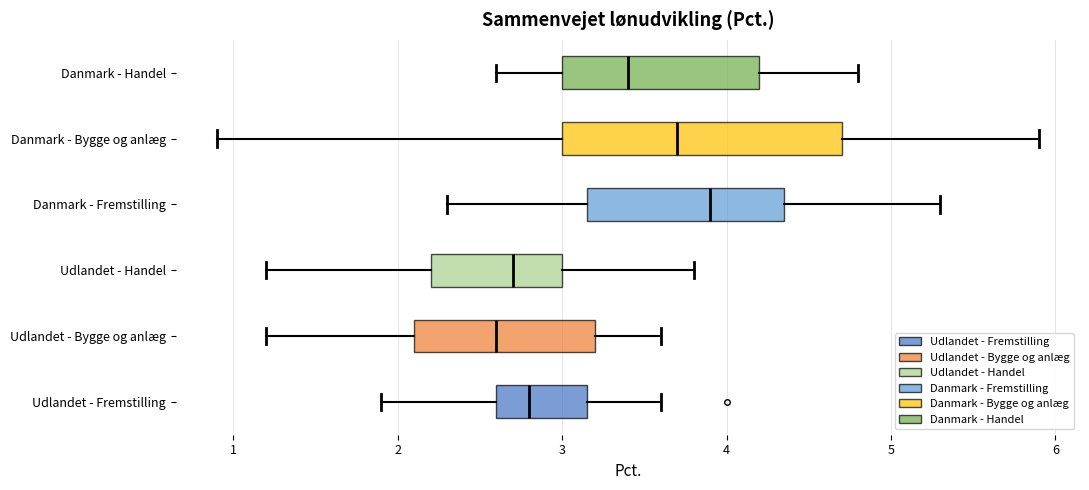

Which box's median line is the furthest to the right?

Danmark - Fremstilling